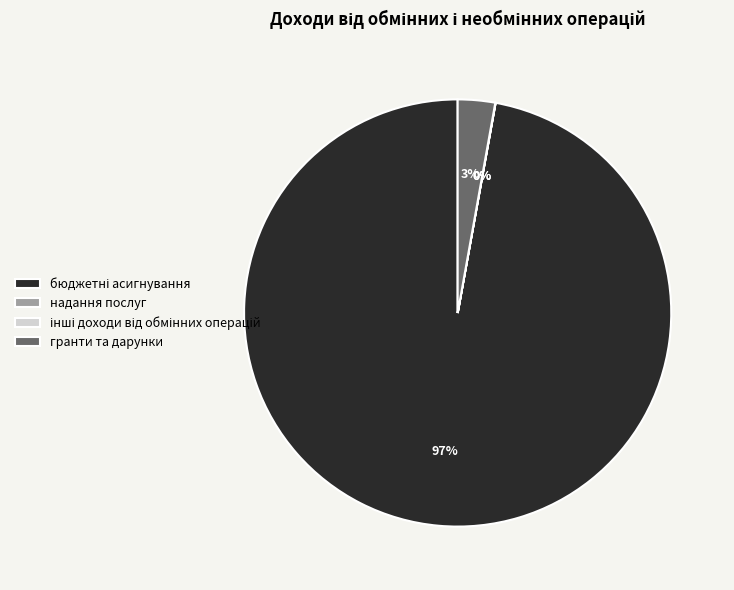

Is there any slice that represents more than half of the pie?

Yes